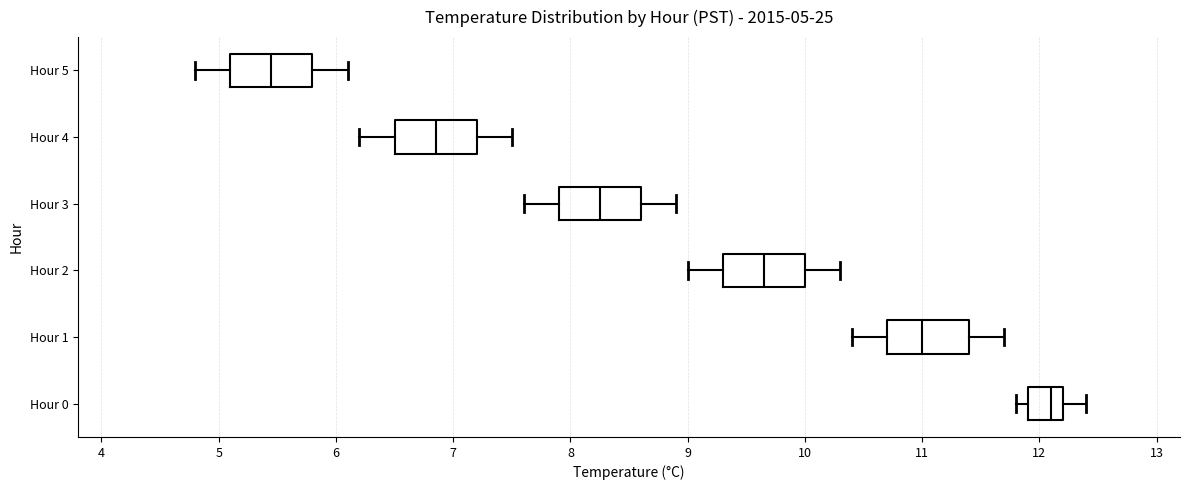

Which box's median line is the furthest to the left?

Hour 5